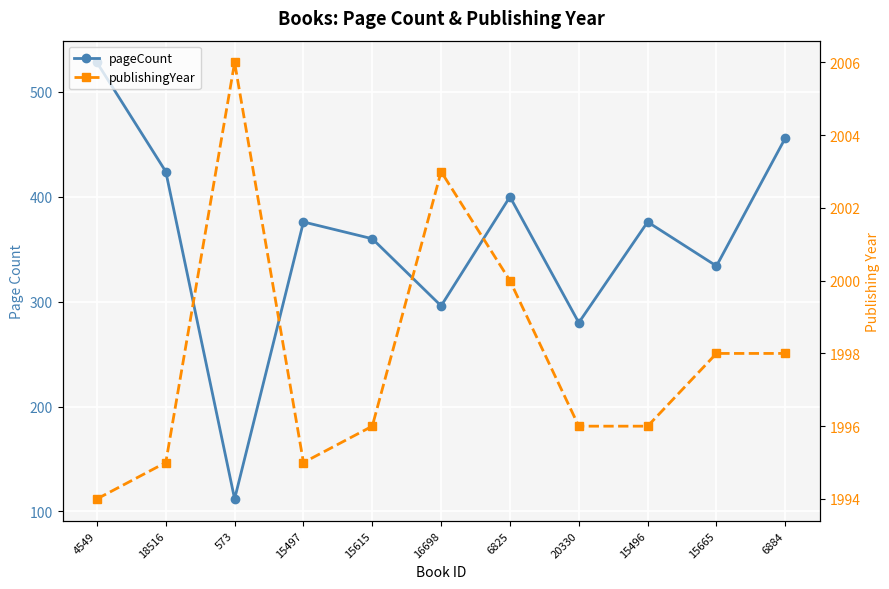

What is the maximum value for publishingYear?

2006